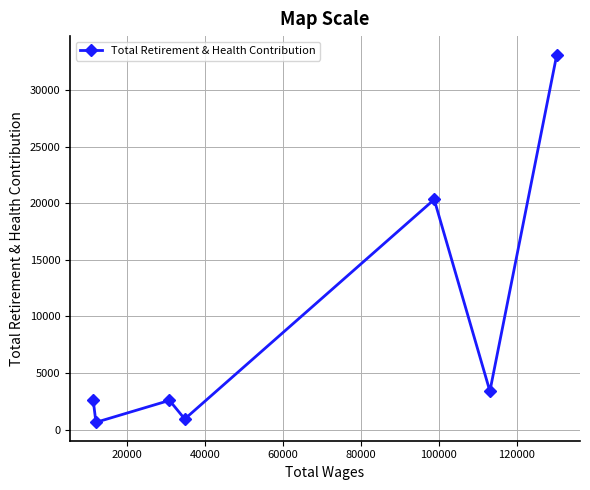

What is the value of the 4th point from the left?

937